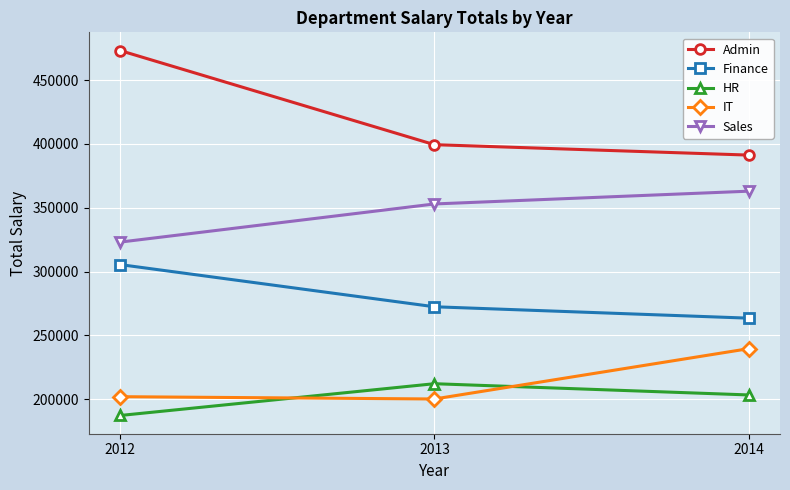

What is the minimum value shown in the chart?

187212